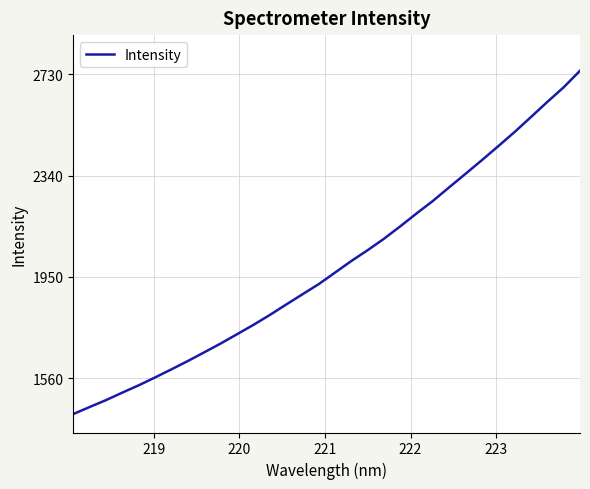

What is the greatest value displayed?

2744.3